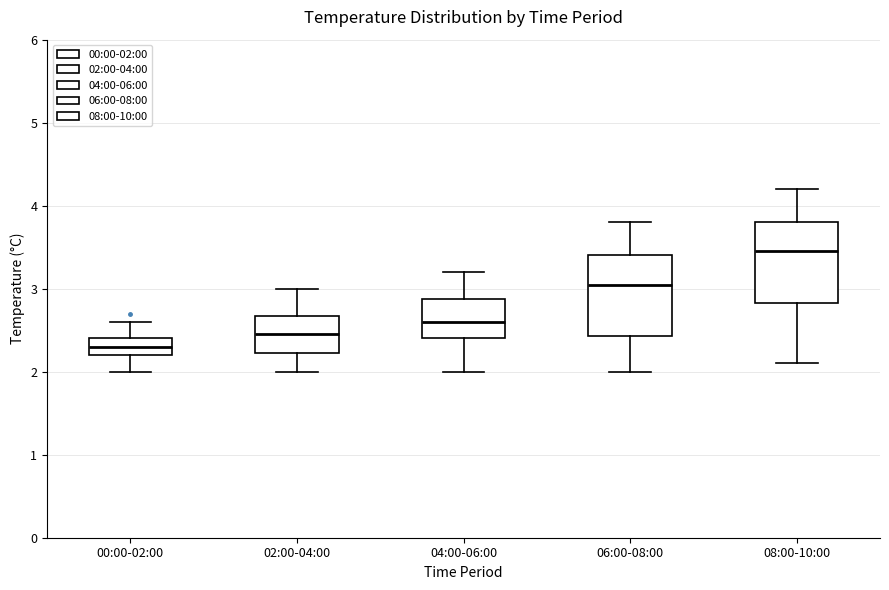

Reading left to right, transcribe this box plot: for each box, give where its median line is, the range the box spans, and where its two whiskers end, as read against the y-axis. The values are not printed on the chart, so give them approximately, as read against the axis.

00:00-02:00: median 2.3, box 2.2 to 2.4, whiskers 2.0 to 2.6
02:00-04:00: median 2.5, box 2.2 to 2.7, whiskers 2.0 to 3.0
04:00-06:00: median 2.6, box 2.4 to 2.9, whiskers 2.0 to 3.2
06:00-08:00: median 3.1, box 2.4 to 3.4, whiskers 2.0 to 3.8
08:00-10:00: median 3.5, box 2.8 to 3.8, whiskers 2.1 to 4.2